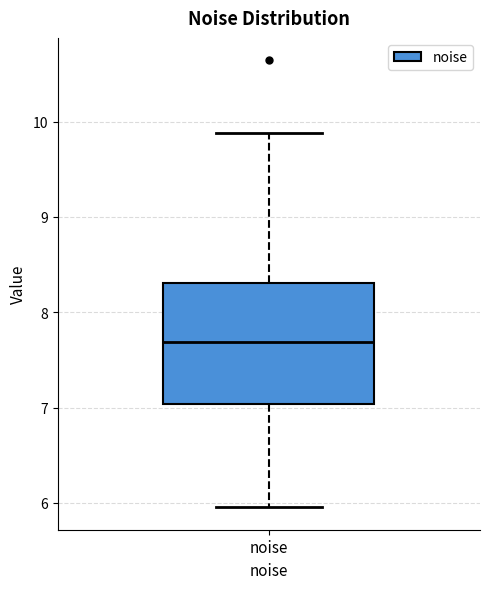

Transcribe this box plot: give where the median line is, the range the box spans, and where the two whiskers end, as read against the y-axis. The values are not printed on the chart, so give them approximately, as read against the axis.

median 7.7, box 7.0 to 8.3, whiskers 6.0 to 9.9